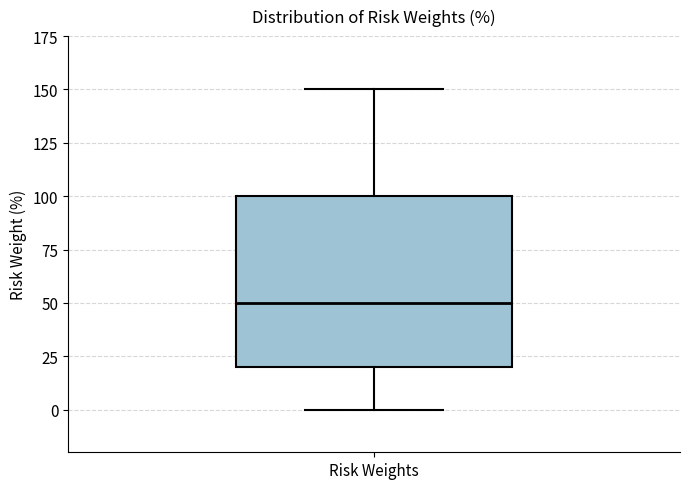

Where does the lower whisker of the box for Risk Weights end on the y-axis? The values are not printed on the chart, so give them approximately, as read against the axis.

0